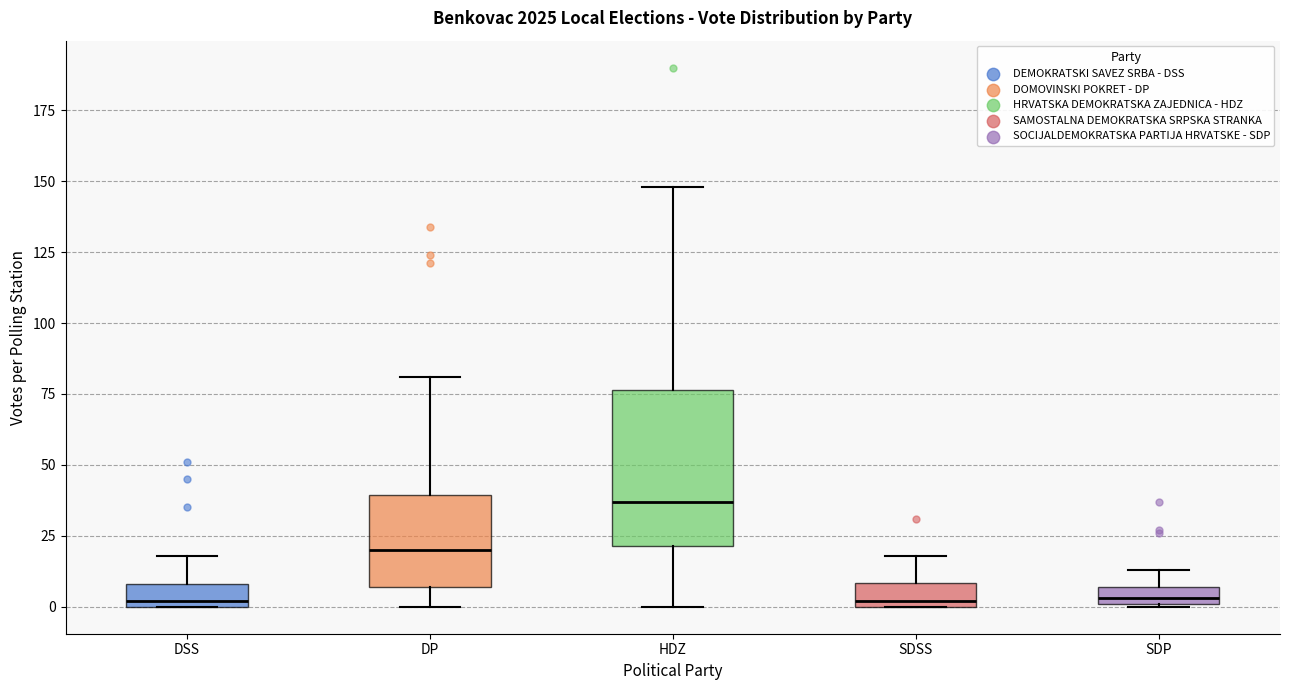

Where does the upper whisker of the box for SDP end on the y-axis? The values are not printed on the chart, so give them approximately, as read against the axis.

15